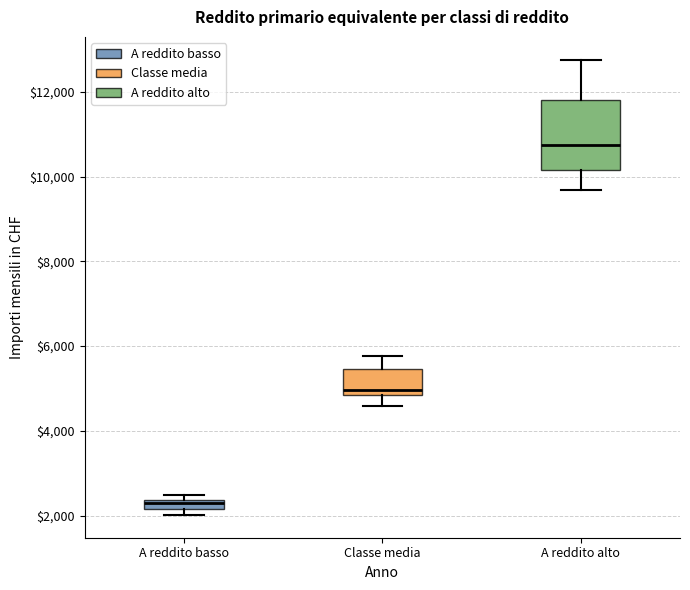

Where is the lower edge of the box for A reddito alto on the y-axis? The values are not printed on the chart, so give them approximately, as read against the axis.

10200